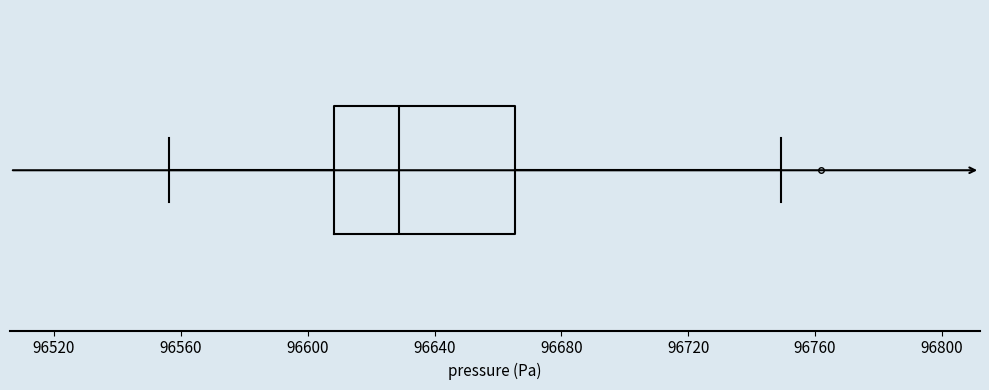

Transcribe this box plot: give where the median line is, the range the box spans, and where the two whiskers end, as read against the x-axis. The values are not printed on the chart, so give them approximately, as read against the axis.

median 96630, box 96610 to 96665, whiskers 96555 to 96750